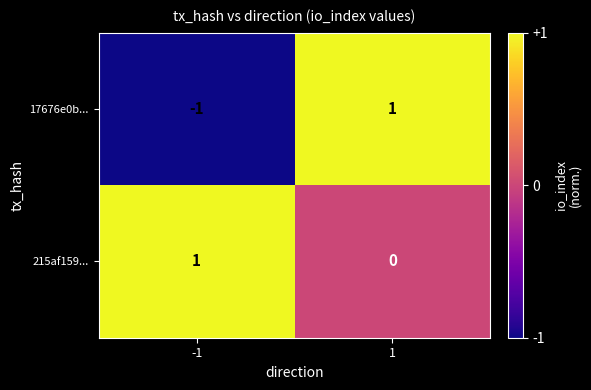

Between -1 and 1, which series saw the biggest shift?

17676e0b...